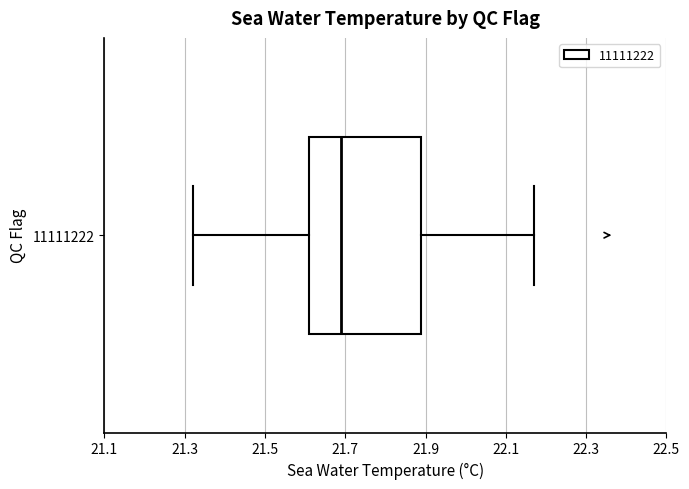

Read this box plot against the x-axis: the position of the median line, the range covered by the box, and the ends of both whiskers. The values are not printed on the chart, so give them approximately, as read against the axis.

median 21.70, box 21.62 to 21.90, whiskers 21.32 to 22.18